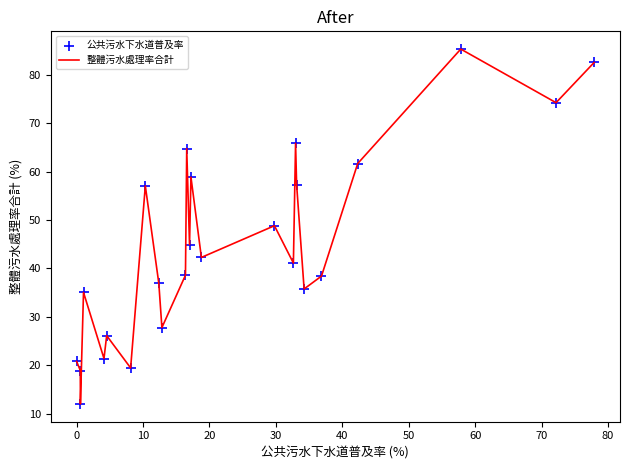

What is the minimum value shown in the chart?

12.0